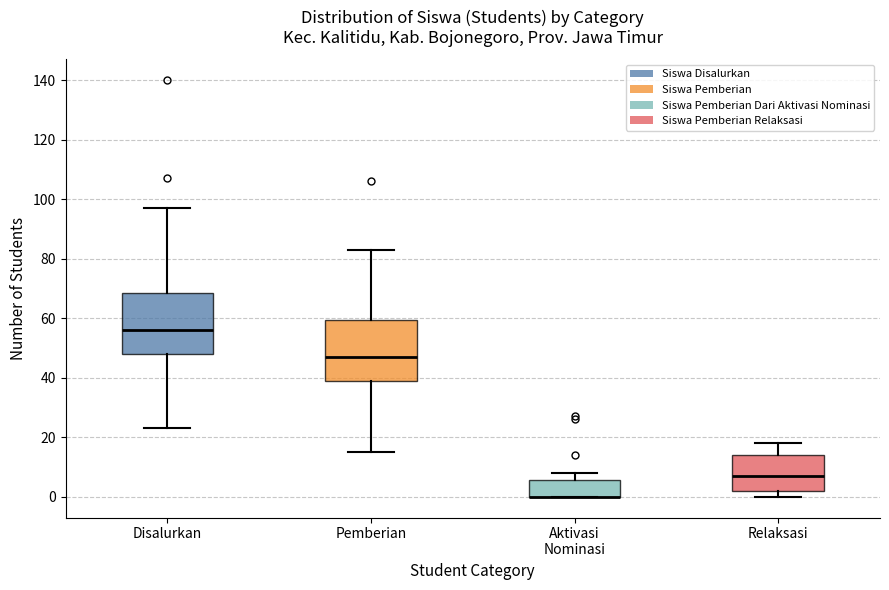

Reading left to right, transcribe this box plot: for each box, give where its median line is, the range the box spans, and where its two whiskers end, as read against the y-axis. The values are not printed on the chart, so give them approximately, as read against the axis.

Disalurkan: median 56, box 48 to 68, whiskers 24 to 98
Pemberian: median 48, box 40 to 60, whiskers 16 to 84
Aktivasi Nominasi: median 0 (drawn on the box's lower edge), box 0 to 6, whiskers 0 to 8
Relaksasi: median 8, box 2 to 14, whiskers 0 to 18